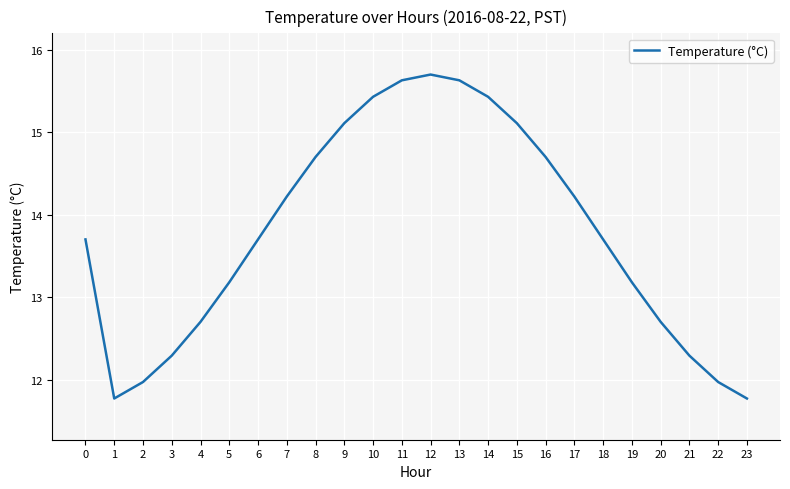

Reading left to right, what are all the values shown in this chart?

0=13.7	1=11.8	2=12.0	3=12.3	4=12.7	5=13.2	6=13.7	7=14.2	8=14.7	9=15.1	10=15.4	11=15.6	12=15.7	13=15.6	14=15.4	15=15.1	16=14.7	17=14.2	18=13.7	19=13.2	20=12.7	21=12.3	22=12.0	23=11.8